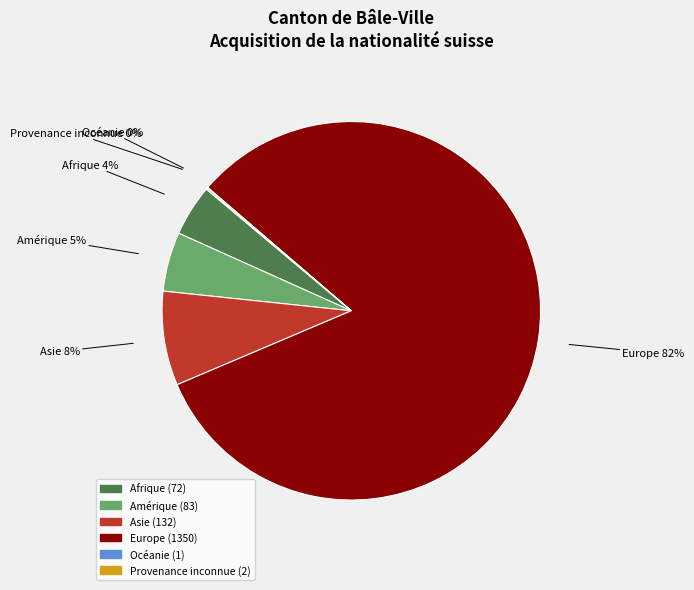

Which slice represents more than half of the pie?

Europe